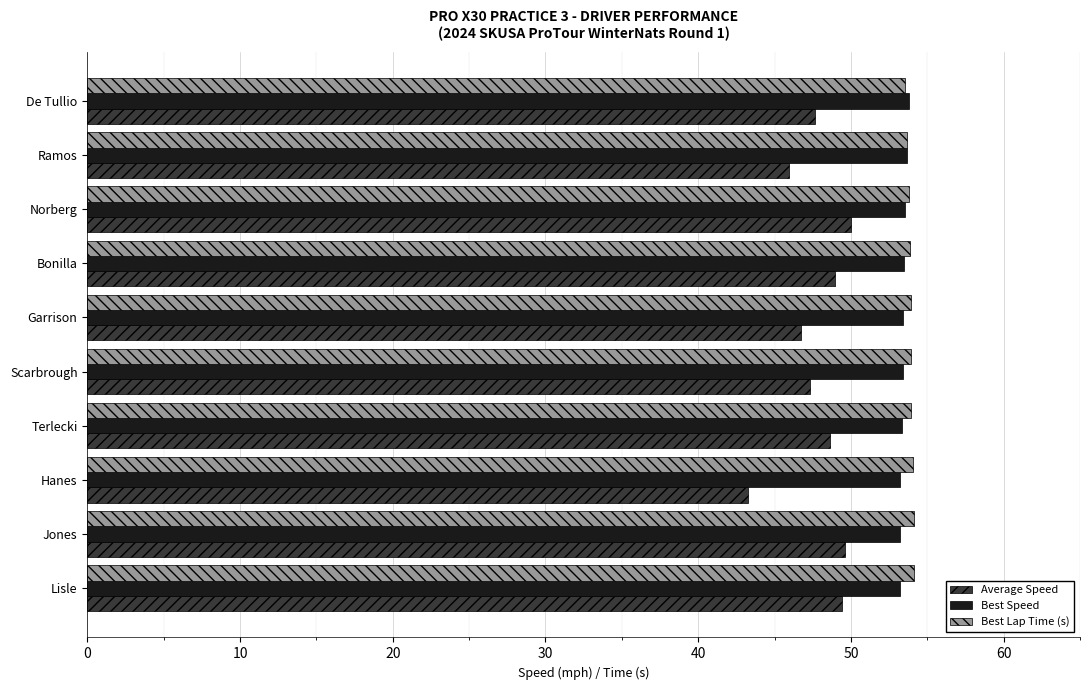

What is the average value of the Best Lap Time (s) series?

53.9